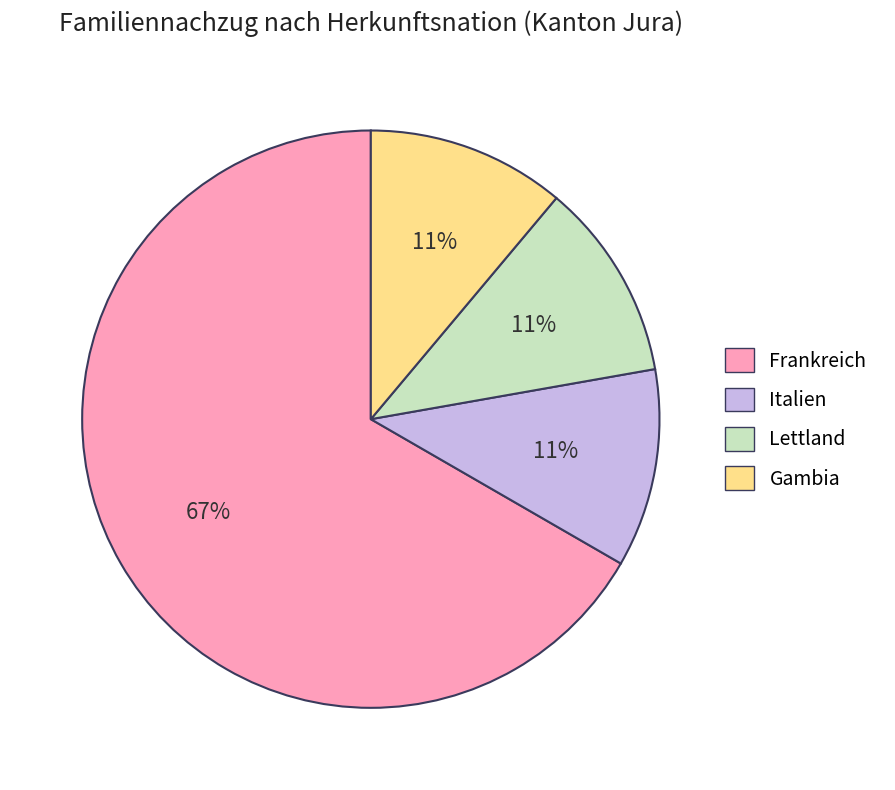

Which slice is the largest?

Frankreich